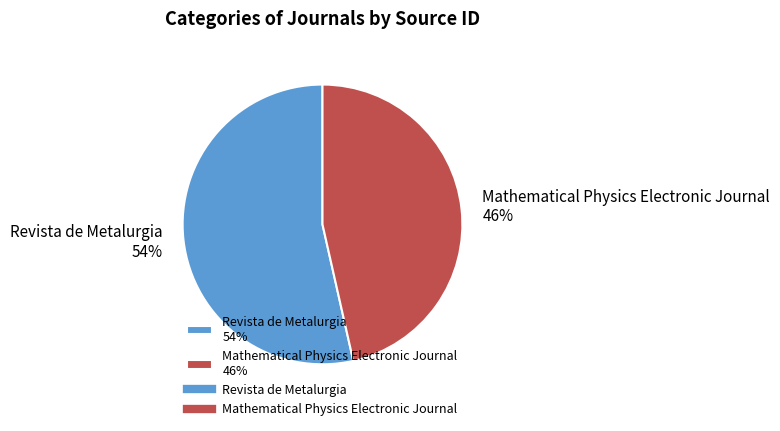

How many segments does this pie chart have?

2